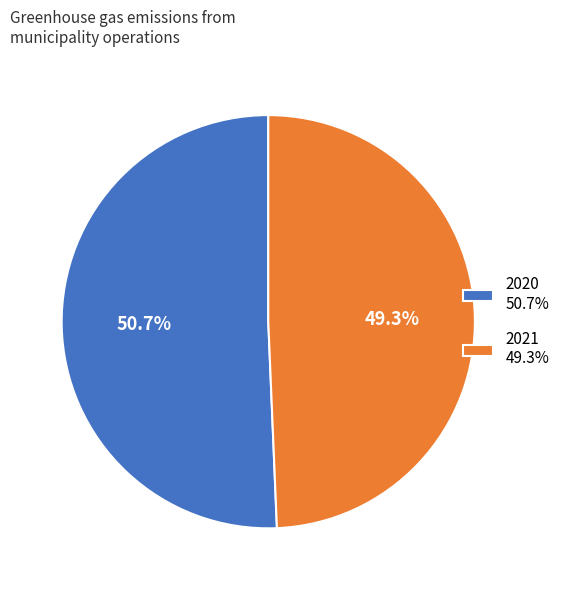

What percentage is the 2021 slice, to the nearest percent?

49%